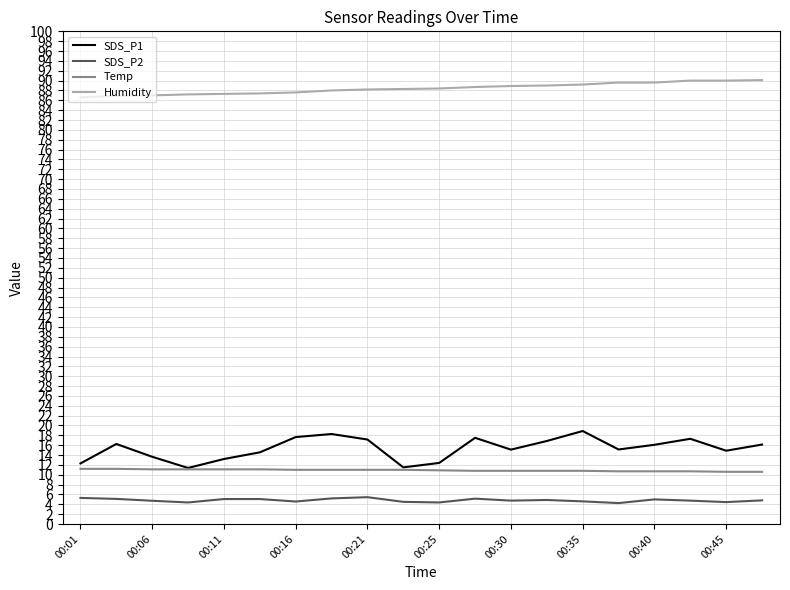

Which series has the largest total across all categories?

Humidity